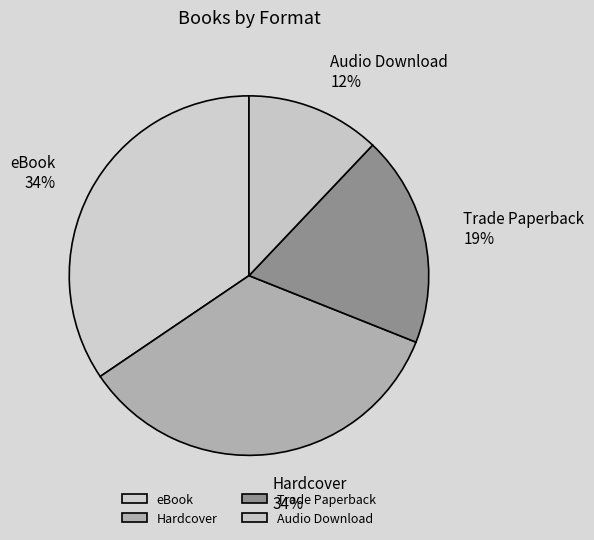

Is it true that eBook is 34% of the pie?

True